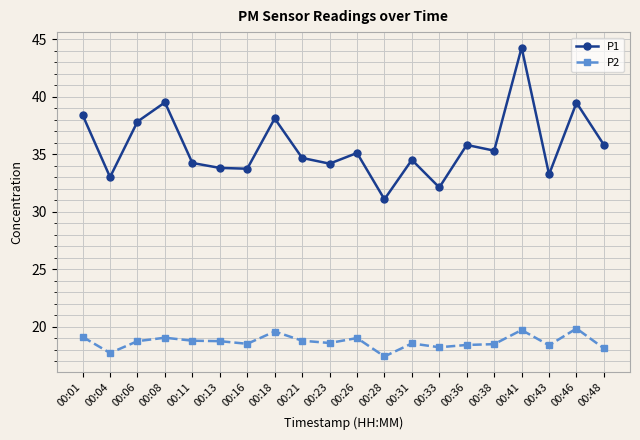

What is the spread (max minus min) of values at 00:38?

16.8